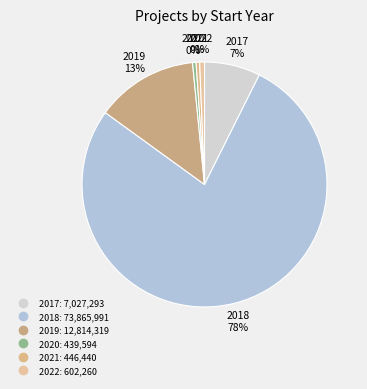

Count the number of slices in the pie.

6